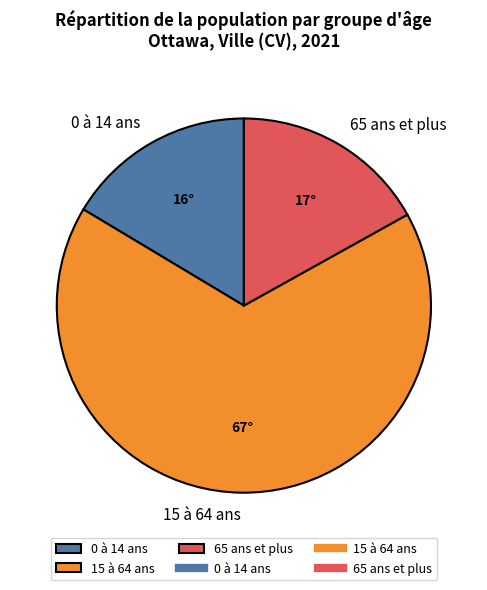

Which category has the smallest portion of the pie?

0 à 14 ans